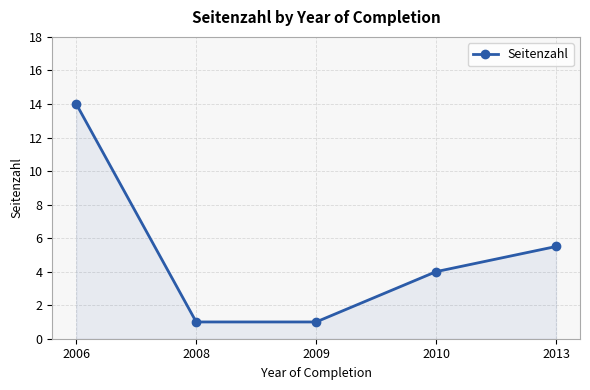

True or false: the data shows 8.4 at 2013.

False